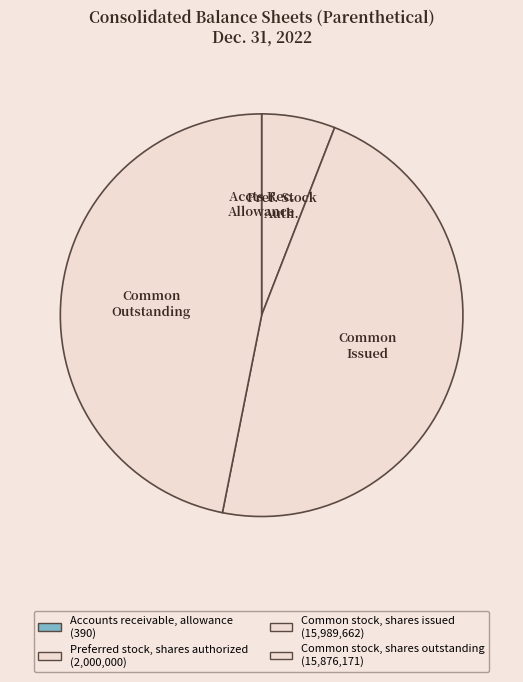

Combined, what portion of the pie is Common stock, shares outstanding and Preferred stock, shares authorized?

52.8%